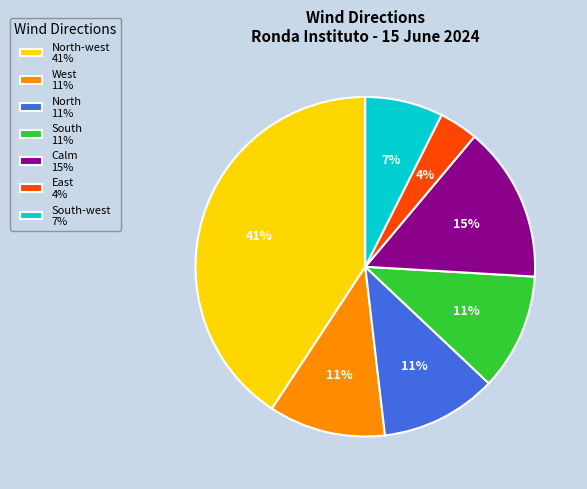

The Calm 15% slice represents 15% of the pie. True or false?

True